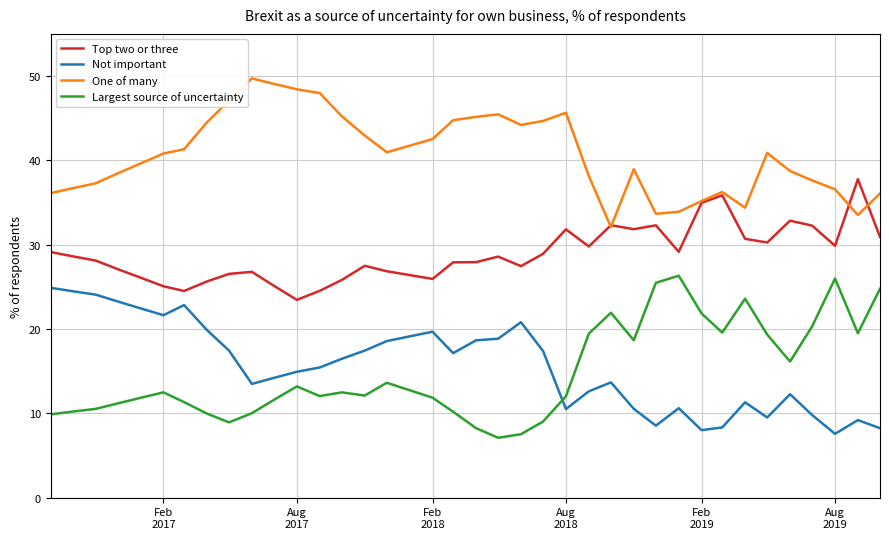

Which series has the largest total across all categories?

One of many